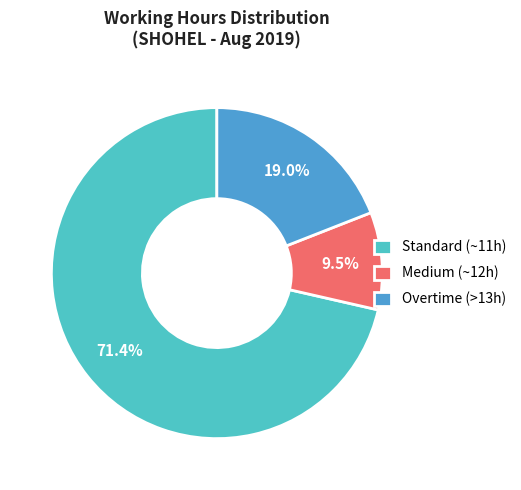

Which slice represents more than half of the pie?

Standard (~11h)